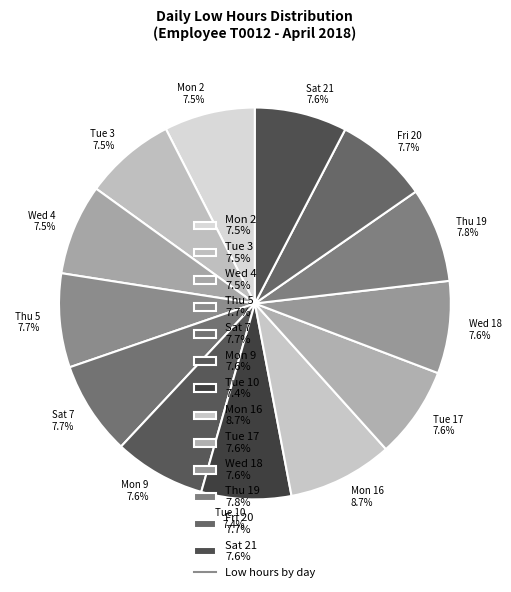

Is Thu 5 the majority of the pie?

No